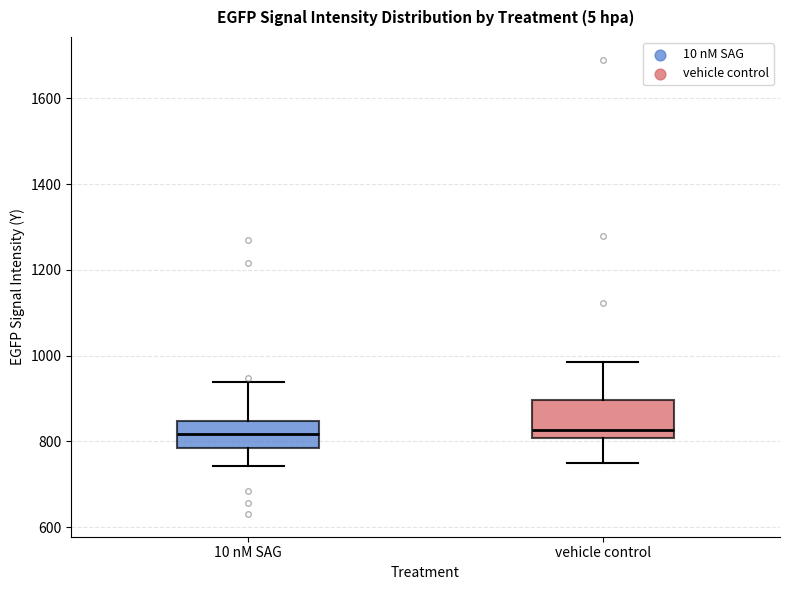

Which box is the tallest, from its lower edge to its upper edge?

vehicle control